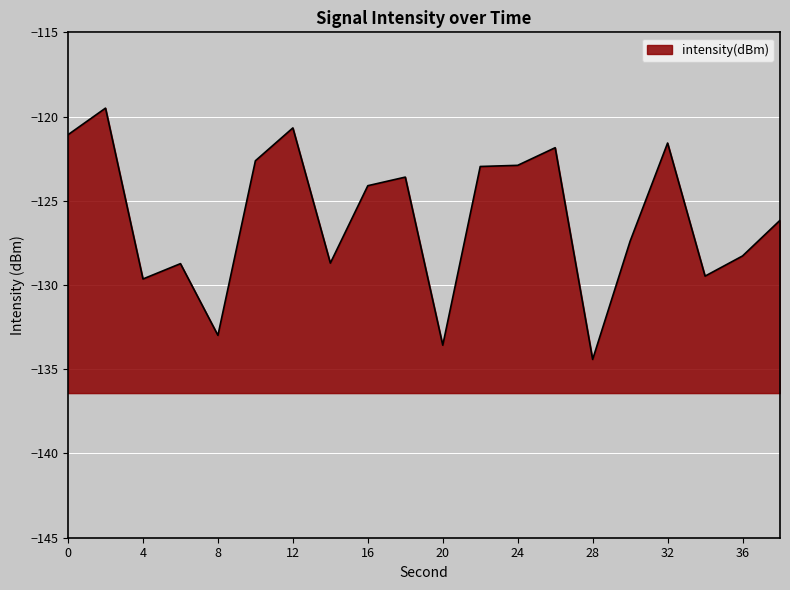

How many values are below -124?

11